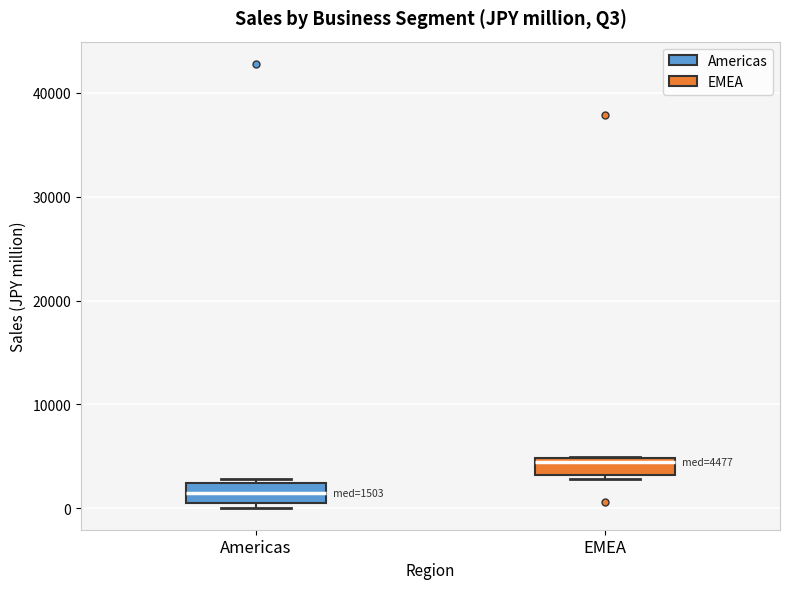

Which box has the highest median line?

EMEA